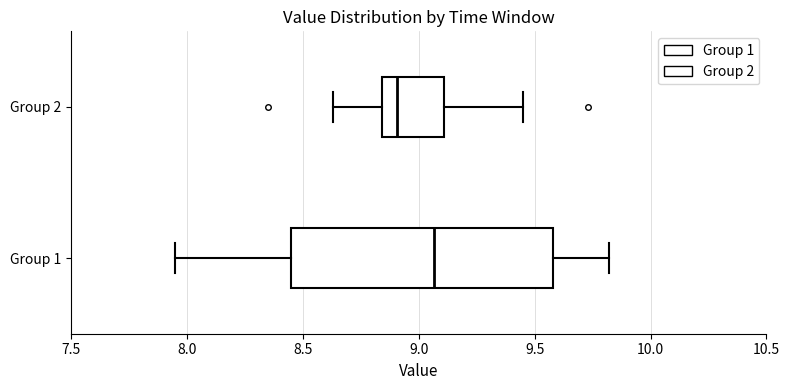

Which box has the furthest to the left median line?

Group 2